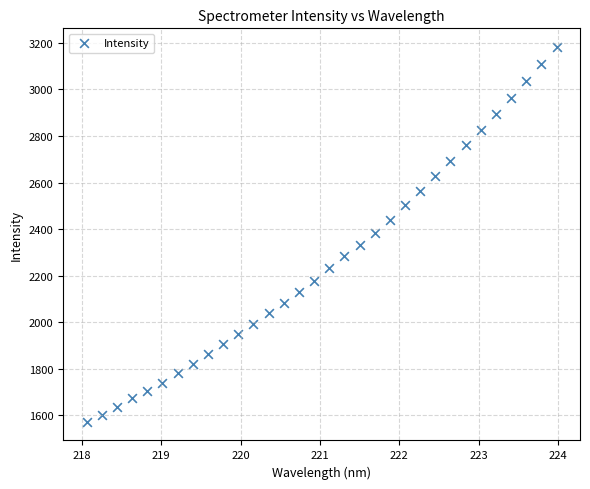

What is the range of Y values (max minus min)?

1610.2